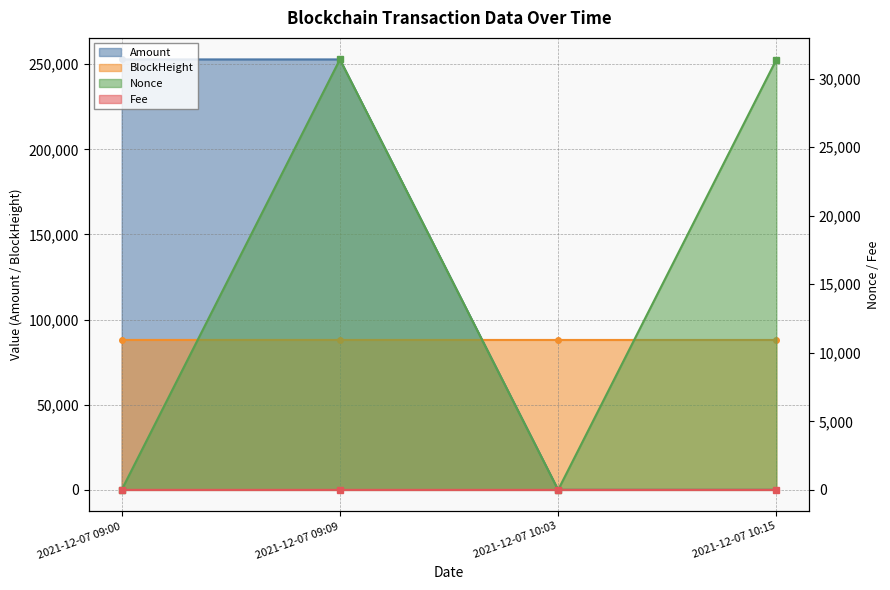

True or false: Amount and Fee intersect in this chart.

False